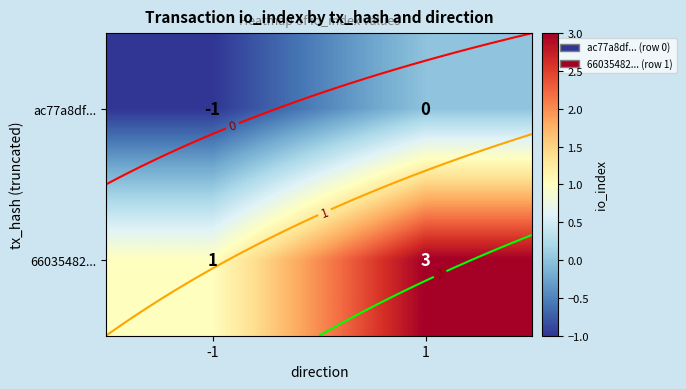

What is the sum of the ac77a8df... values at -1 and 1?

-1